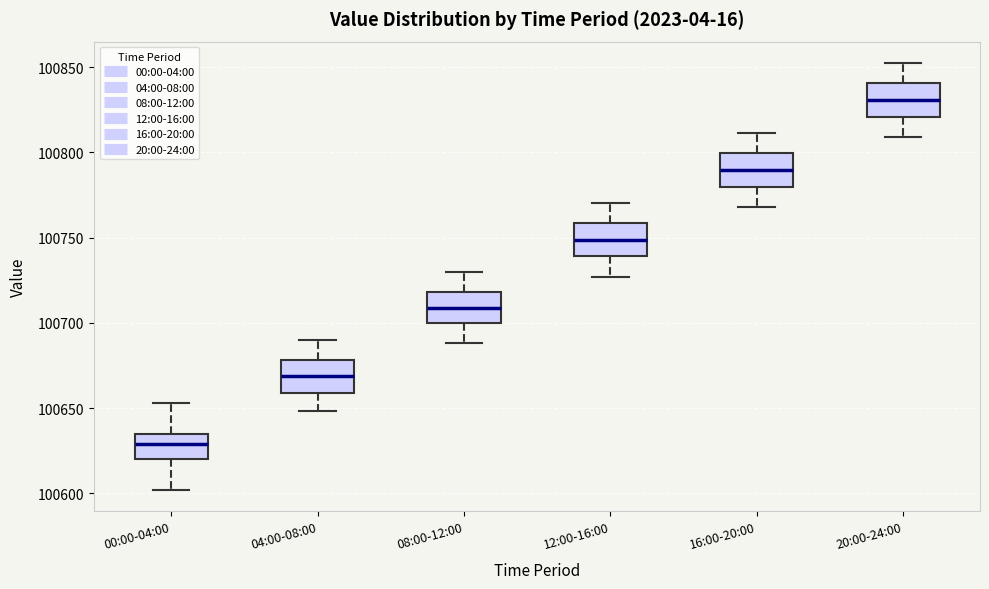

Which box's median line is the lowest?

00:00-04:00